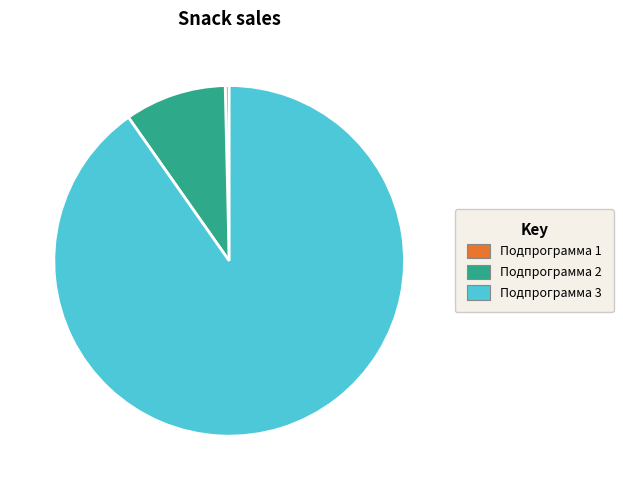

Between Подпрограмма 1 and Подпрограмма 2, which is larger?

Подпрограмма 2